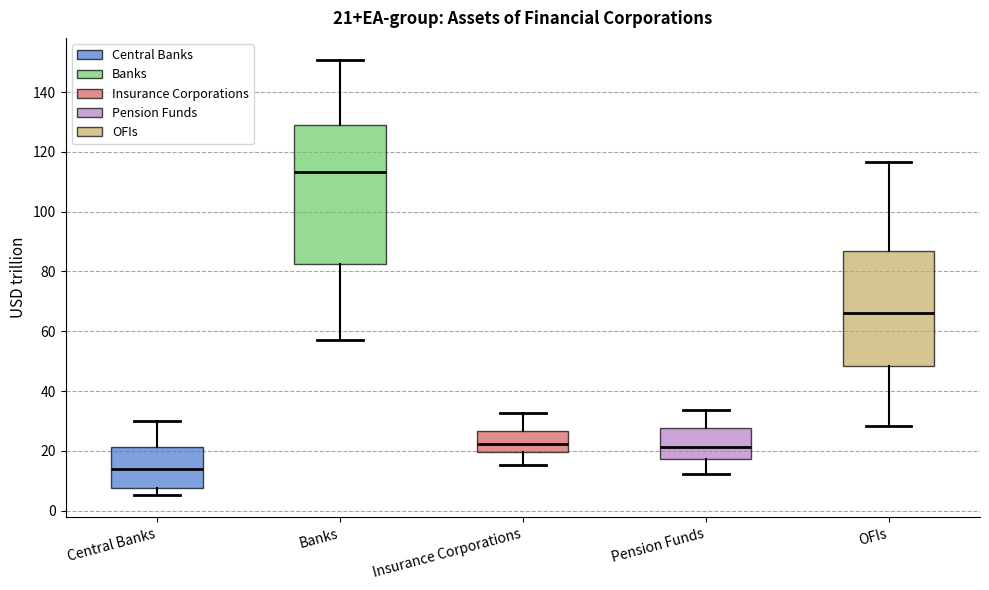

Which box's median line is the lowest?

Central Banks